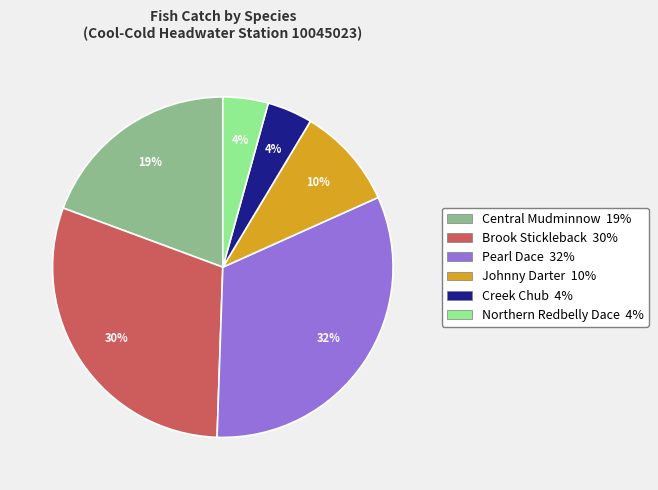

What percentage is the Brook Stickleback slice, to the nearest percent?

30%